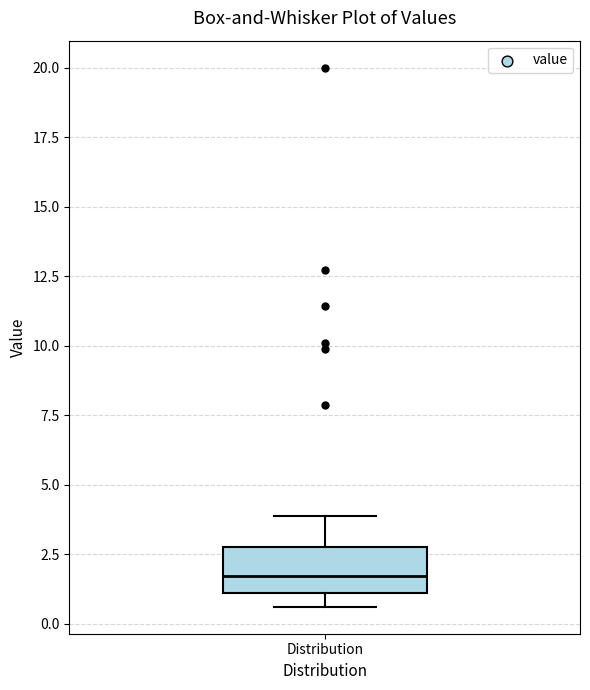

Read this box plot against the y-axis: the position of the median line, the range covered by the box, and the ends of both whiskers. The values are not printed on the chart, so give them approximately, as read against the axis.

median 1.5, box 1.0 to 3.0, whiskers 0.5 to 4.0